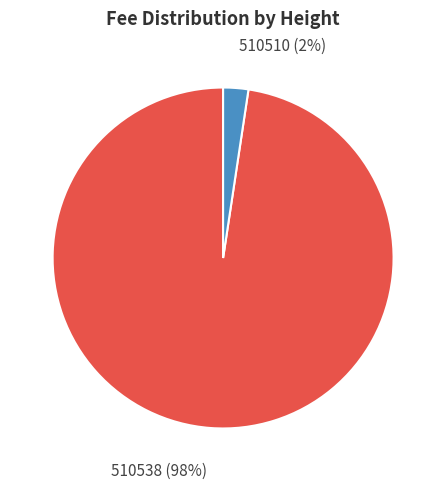

Which slice is the smallest?

510510